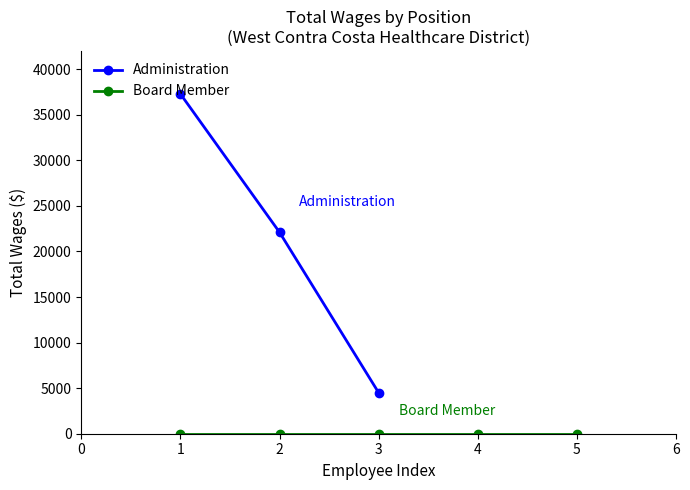

What is the greatest value displayed?

37286